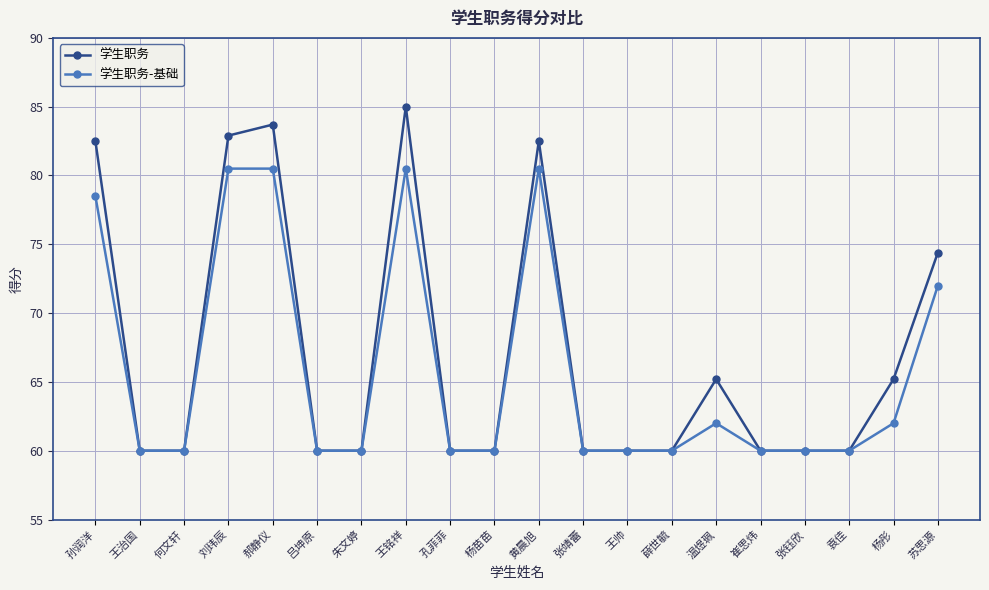

Which series changed the most between 王帅 and 苏思源?

学生职务